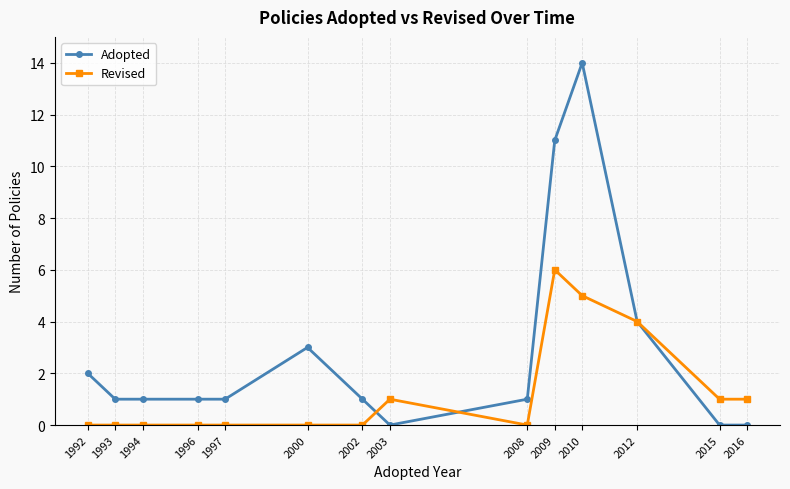

The Revised series shows 0 at 1997. True or false?

True